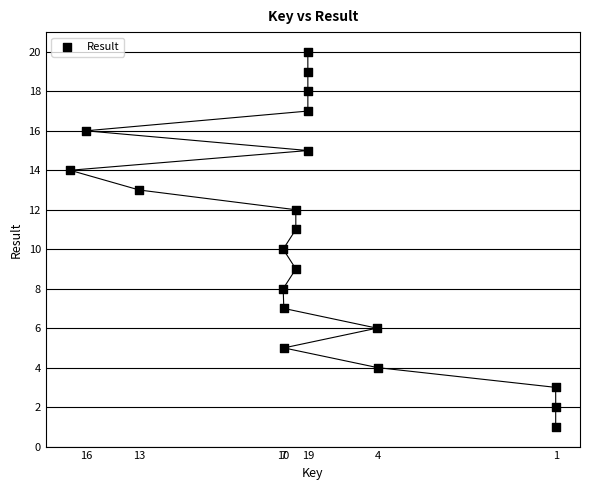

What is the range of Y values (max minus min)?

19